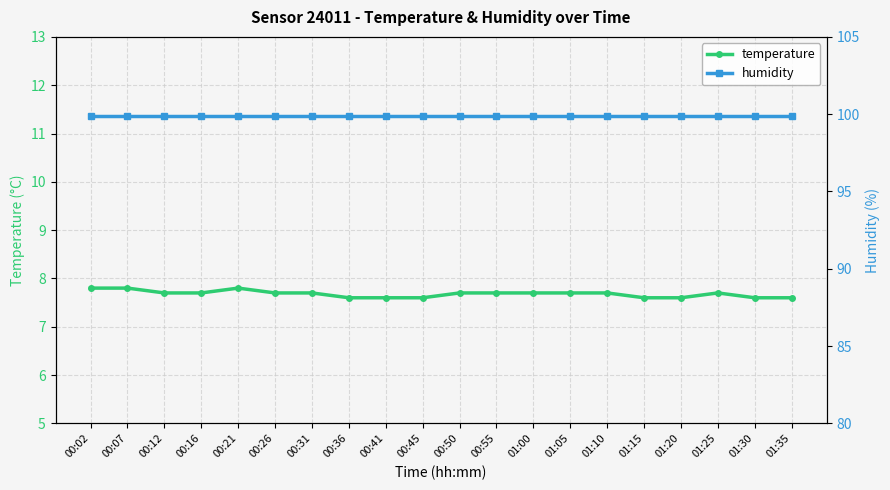

What position from the right is 01:35?

1